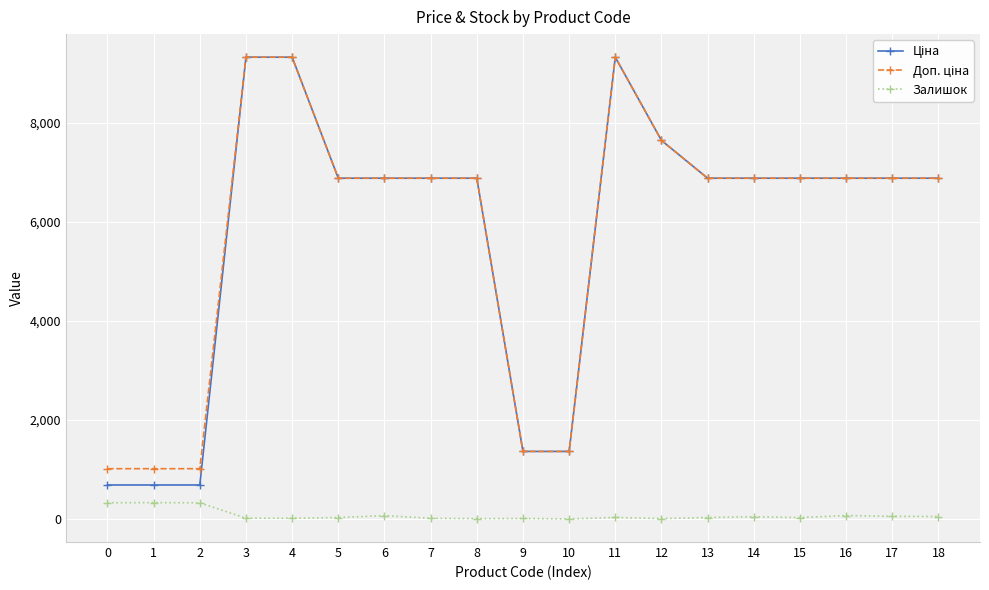

What is the total value across all series at 10?

2736.3